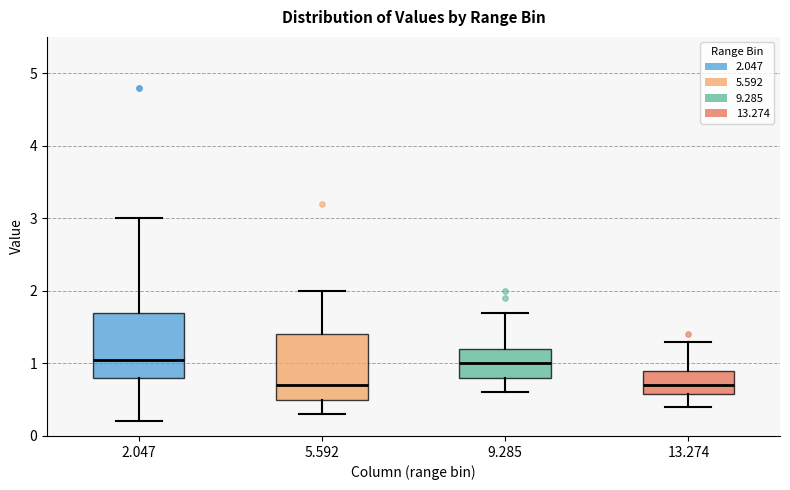

Where does the upper whisker of the box at x = 5.592 end on the y-axis? The values are not printed on the chart, so give them approximately, as read against the axis.

2.0